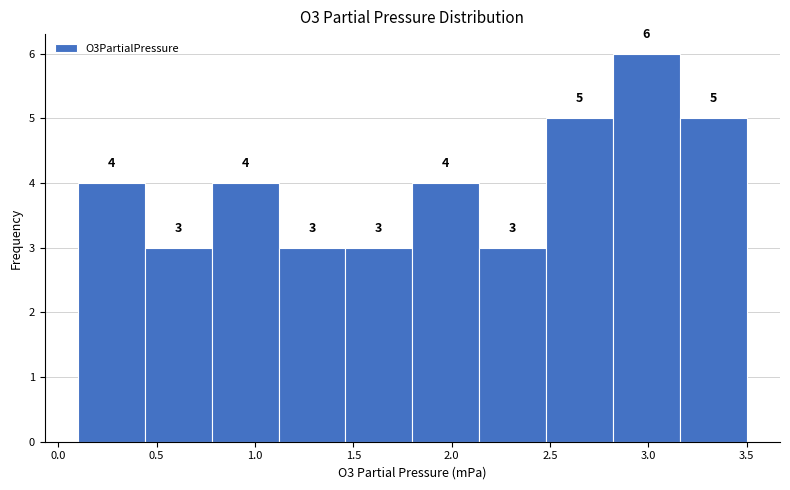

How tall is the bar that spans 2.14 to 2.48 on the x-axis? The bar edges are not printed on the chart, so give them approximately, as read against the axis.

3